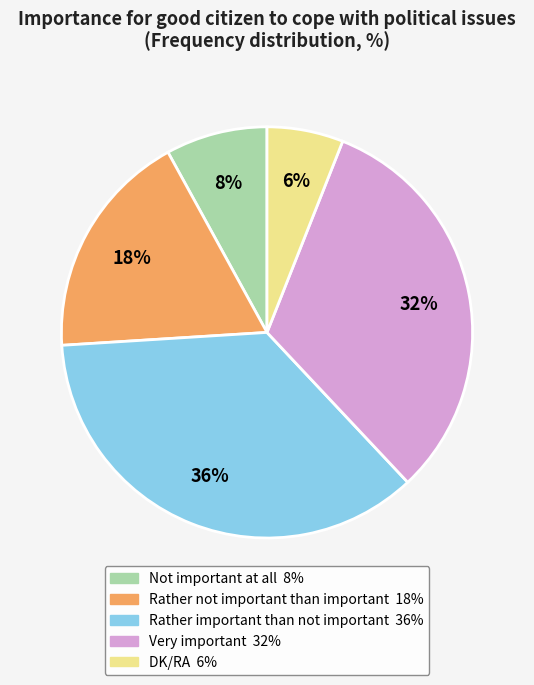

Between Very important and Rather important than not important, which is larger?

Rather important than not important